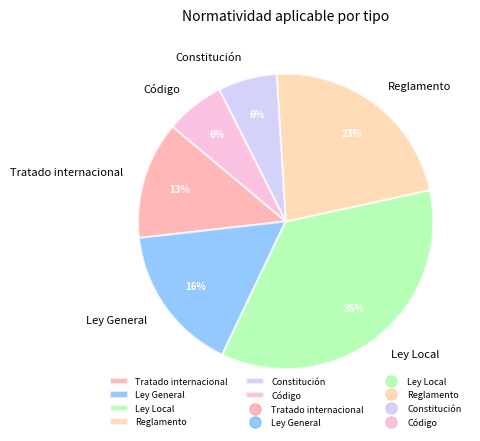

To the nearest percent, what portion does Reglamento represent?

23%